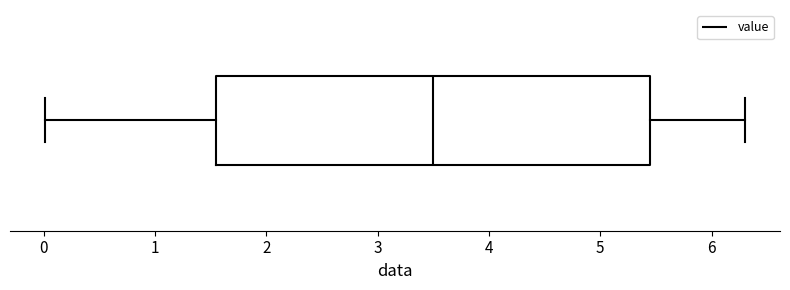

Transcribe this box plot: give where the median line is, the range the box spans, and where the two whiskers end, as read against the x-axis. The values are not printed on the chart, so give them approximately, as read against the axis.

median 3.5, box 1.6 to 5.5, whiskers 0.0 to 6.3